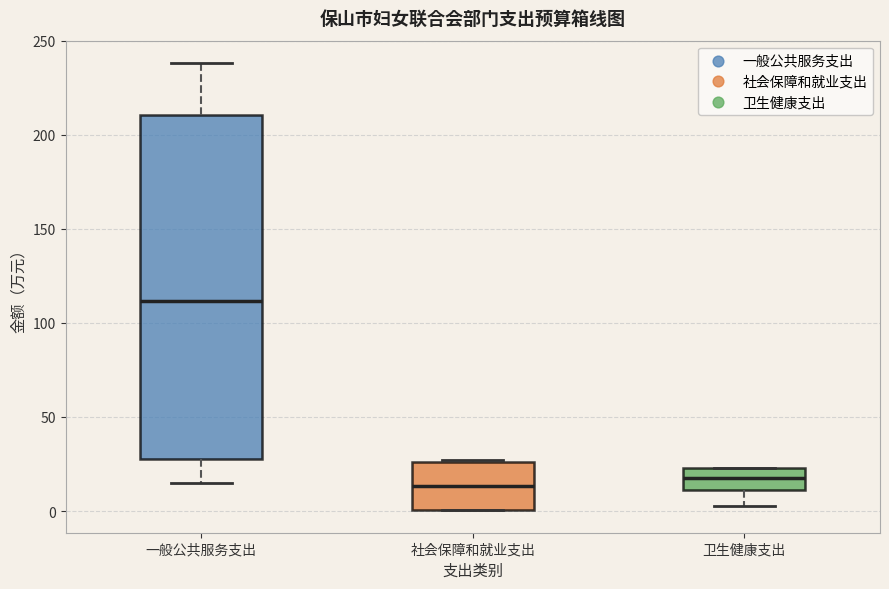

Reading left to right, read every box against the y-axis: the position of its median line, the range the box covers, and the ends of its whiskers. The values are not printed on the chart, so give them approximately, as read against the axis.

一般公共服务支出: median 110, box 30 to 210, whiskers 15 to 240
社会保障和就业支出: median 15, box 0 to 25, whiskers 0 to 25
卫生健康支出: median 15, box 10 to 25, whiskers 5 to 25